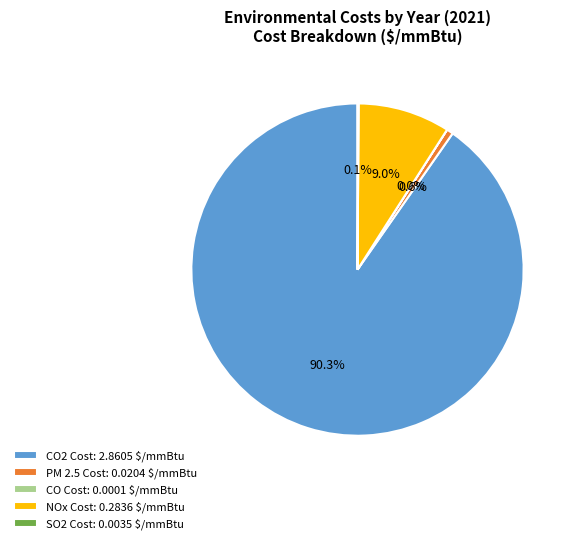

What portion of the pie excludes PM 2.5 Cost: 0.0204 $/mmBtu?

99.4%